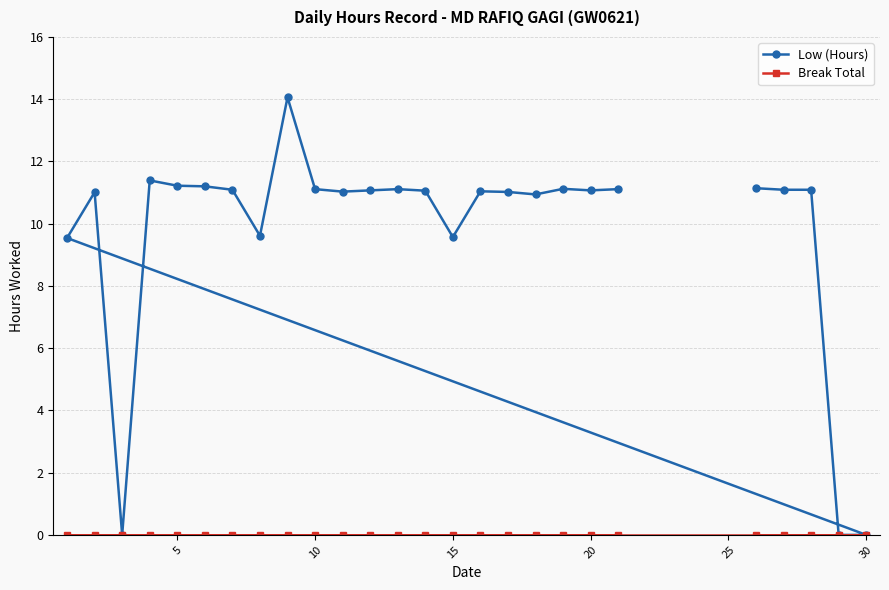

Between 18 and 30, which is larger?

18